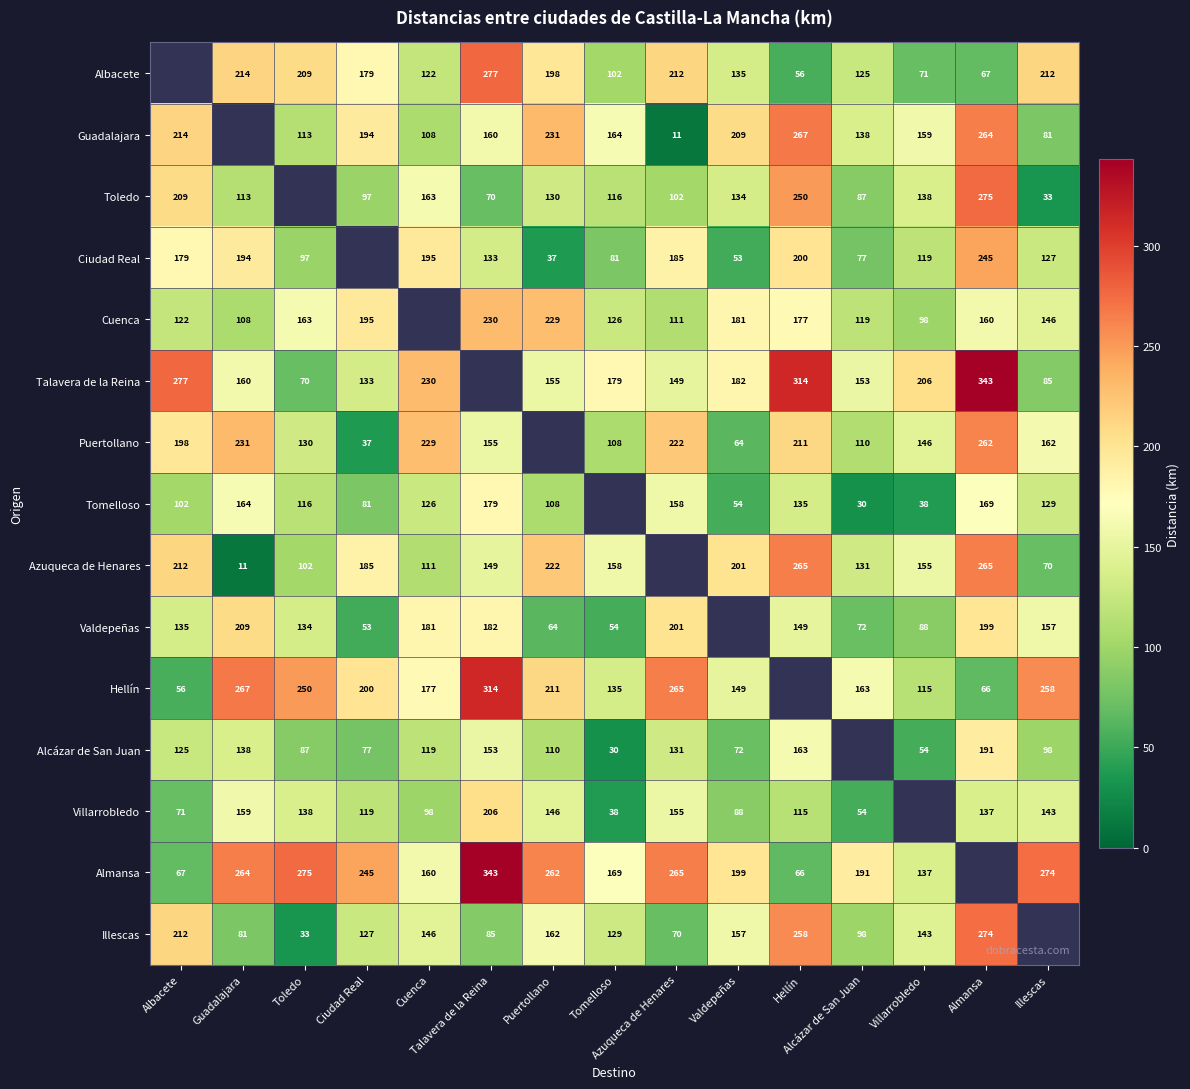

What is the minimum value shown in the chart?

11.0